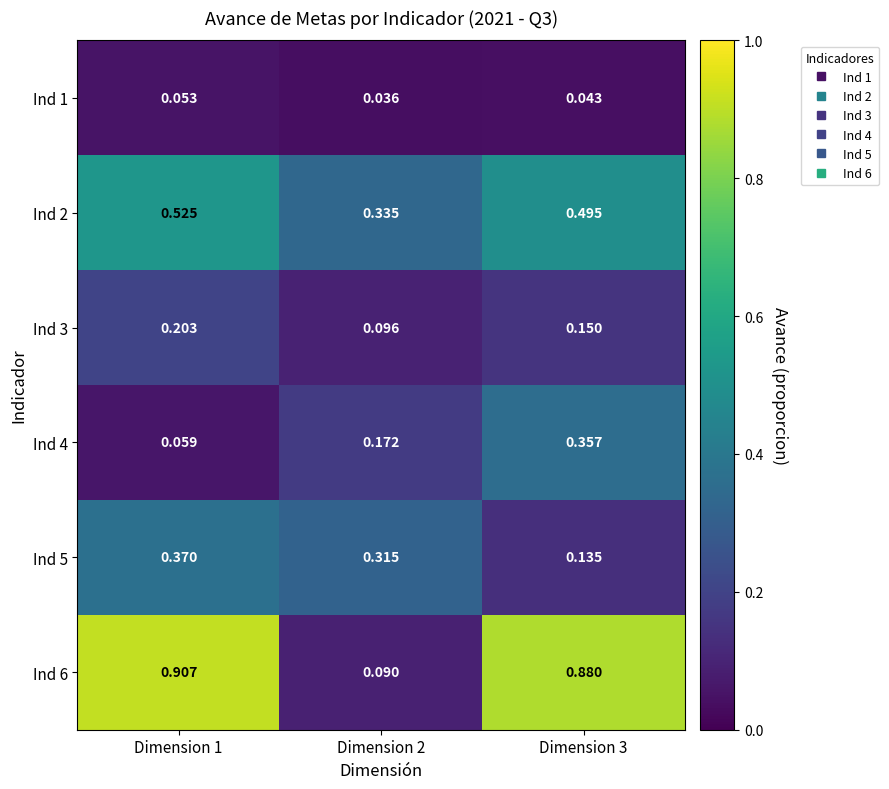

How many series are shown in this chart?

6